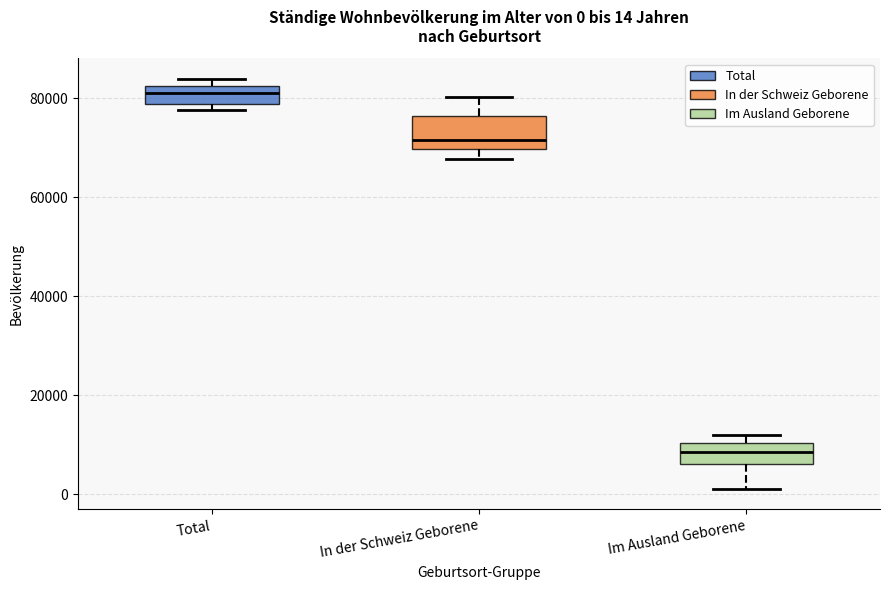

Which box has the highest median line?

Total